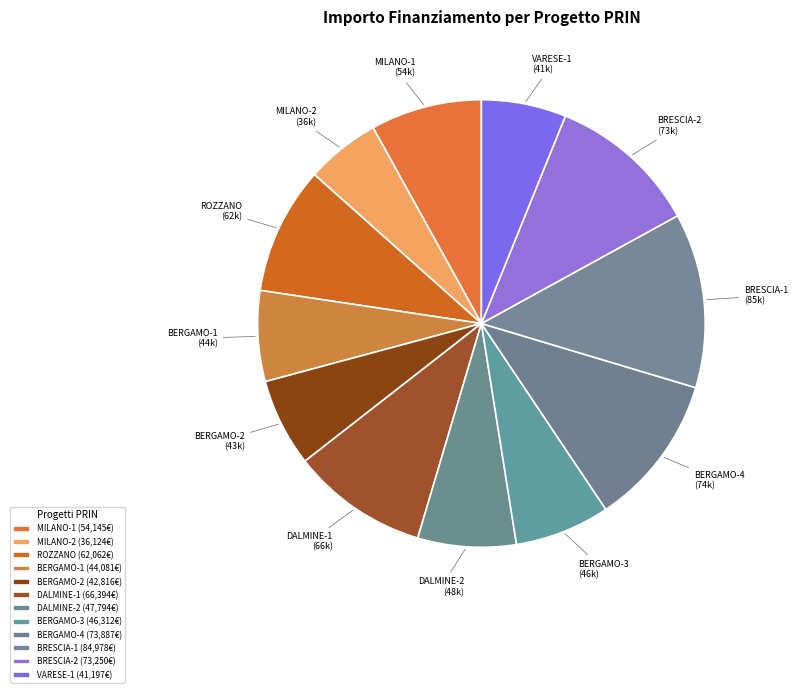

Count the number of slices in the pie.

12